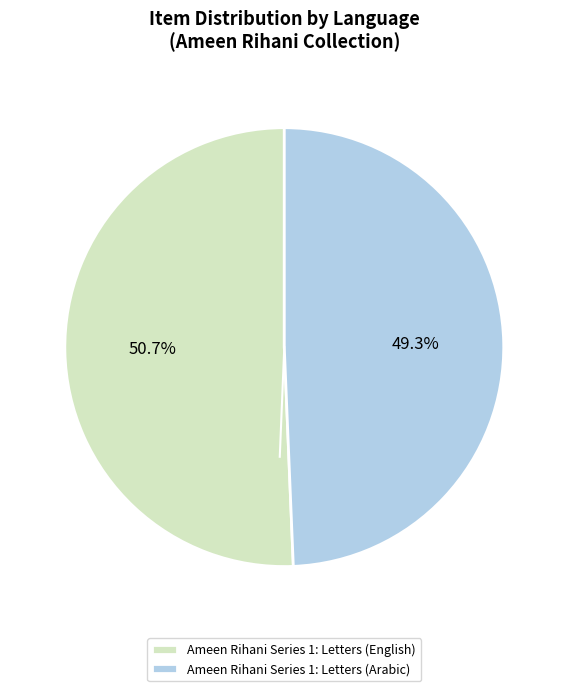

Which has a higher value, Ameen Rihani Series 1: Letters (Arabic) or Ameen Rihani Series 1: Letters (English)?

Ameen Rihani Series 1: Letters (English)